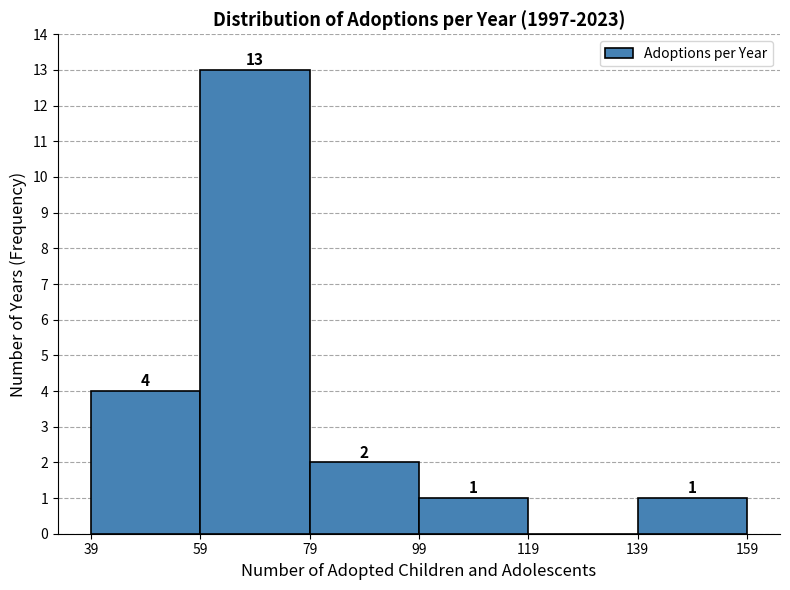

Which range on the x-axis has the tallest bar?

59 to 79